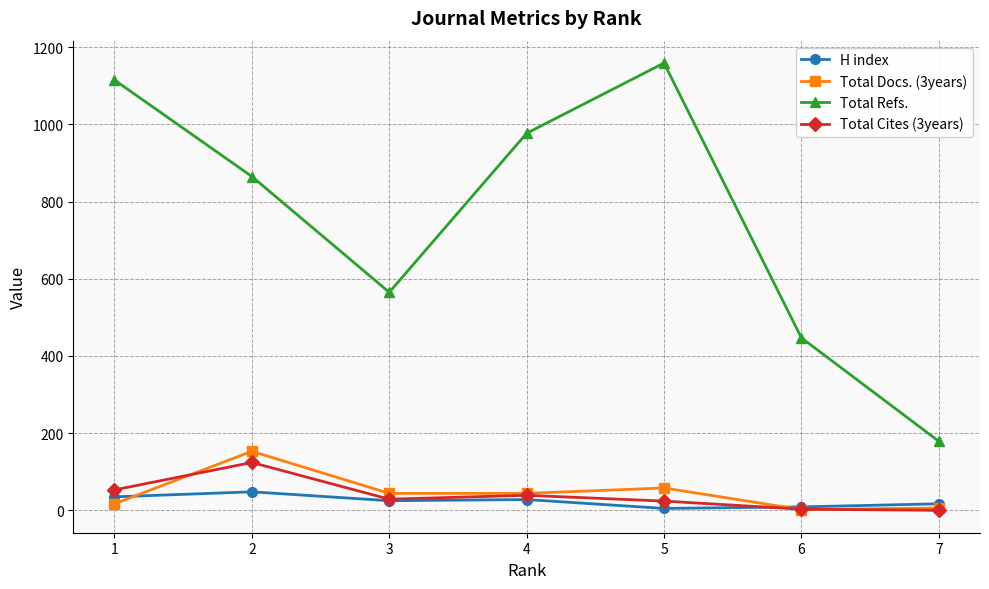

What is the maximum value shown in the chart?

1159